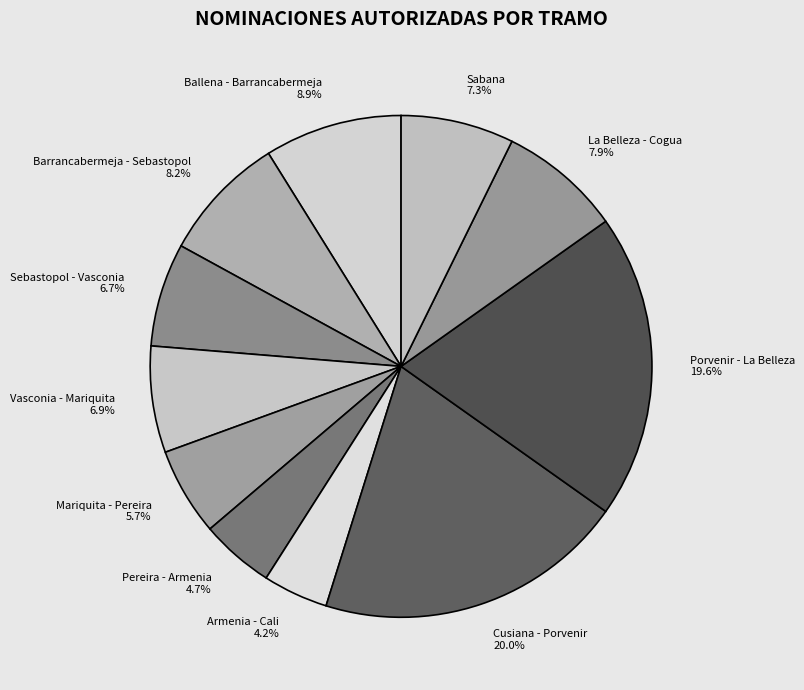

The Vasconia - Mariquita slice represents 7% of the pie. True or false?

True